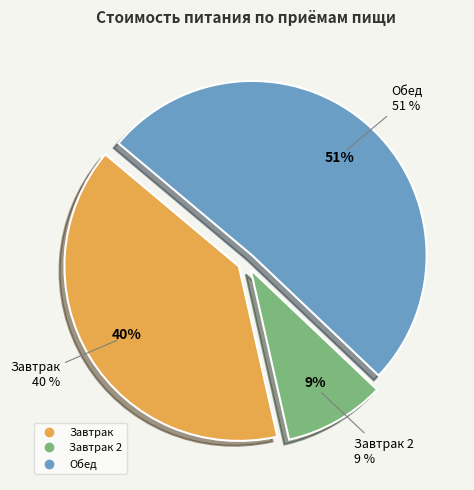

Does Завтрак 2 represent more than half of the total?

No